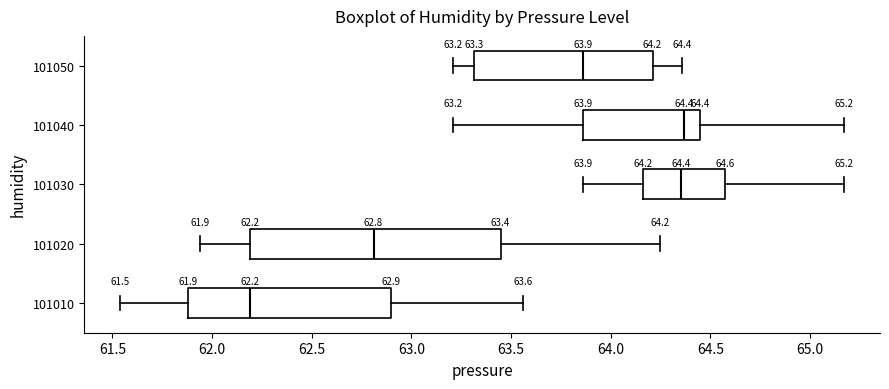

Which box has the furthest to the left median line?

101010